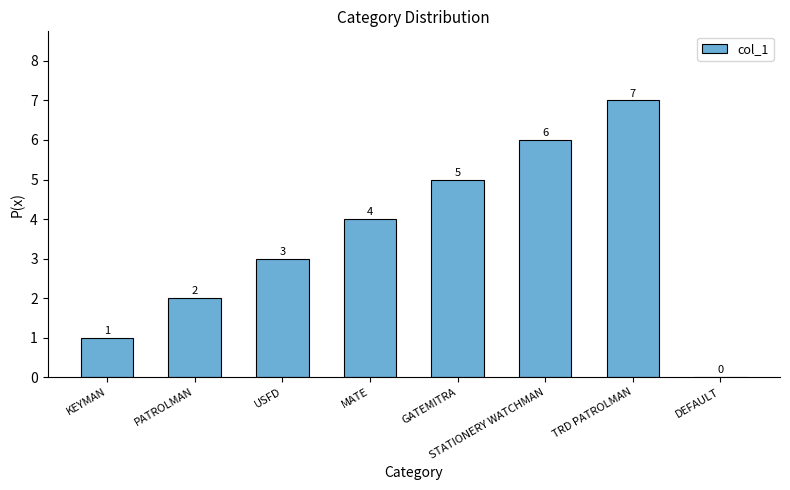

Where is the data nearest to the value 3?

USFD